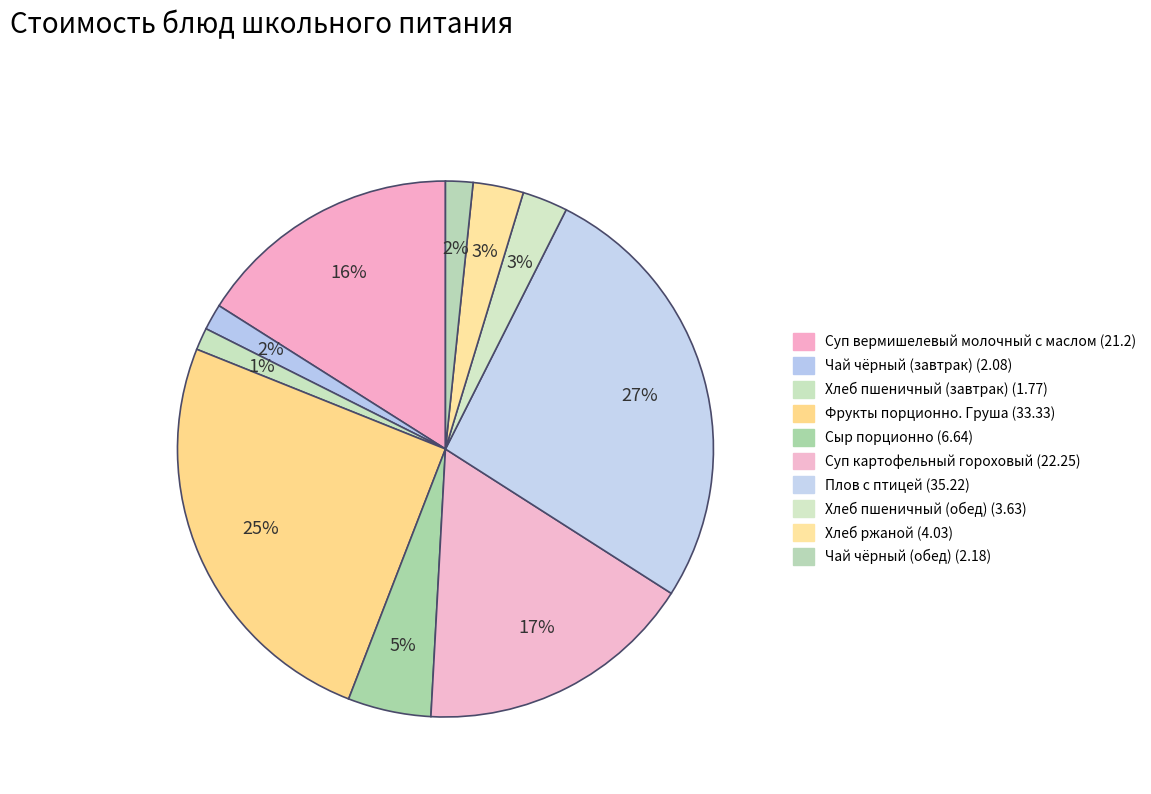

Does Суп картофельный гороховый represent more than half of the total?

No